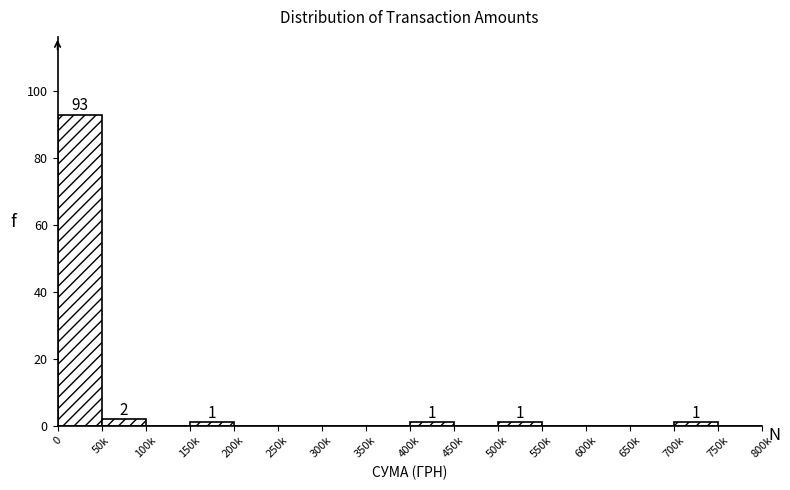

Reading right to left, extract all data points from this chart.

750k=0	700k=1	650k=0	600k=0	550k=0	500k=1	450k=0	400k=1	350k=0	300k=0	250k=0	200k=0	150k=1	100k=0	50k=2	0=93